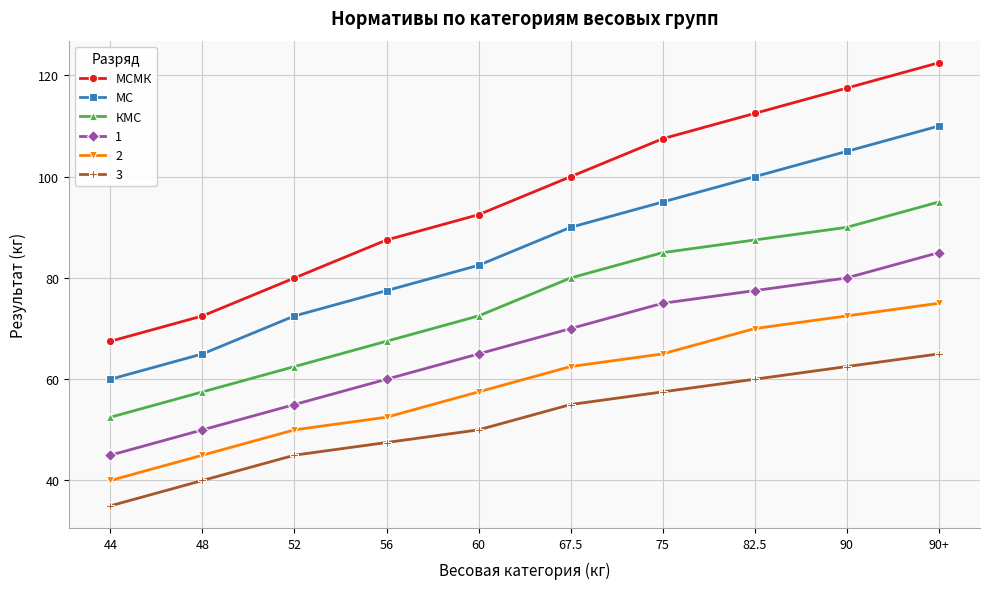

What position from the right is 67.5?

5